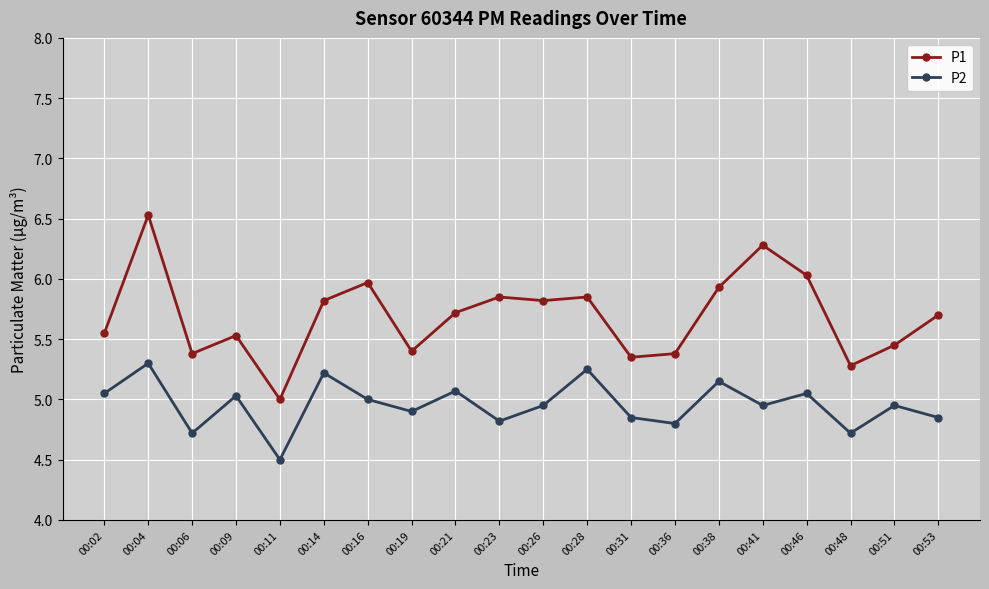

Which series has the largest range (max minus min)?

P1